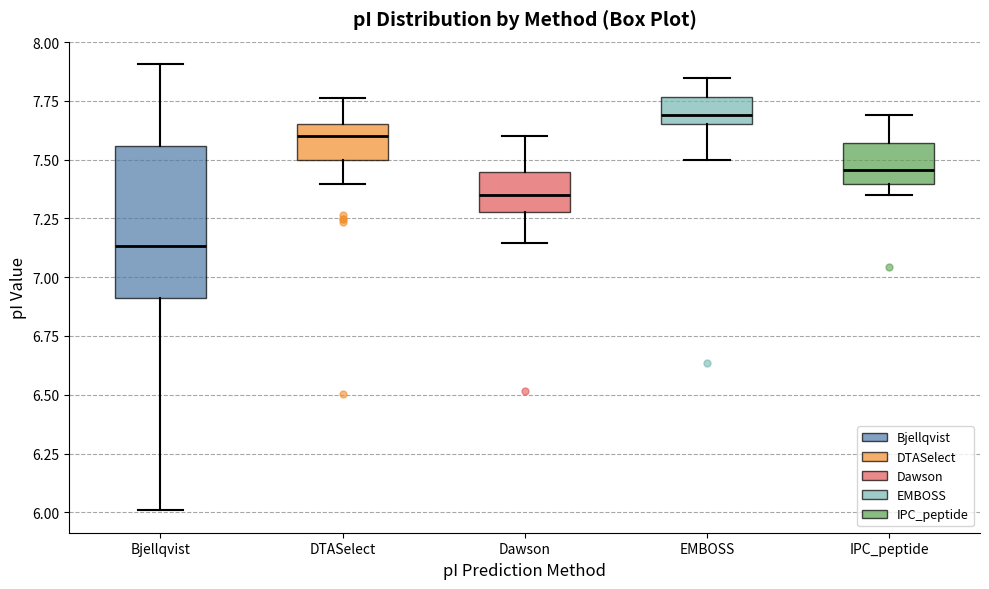

Which box is the tallest, from its lower edge to its upper edge?

Bjellqvist